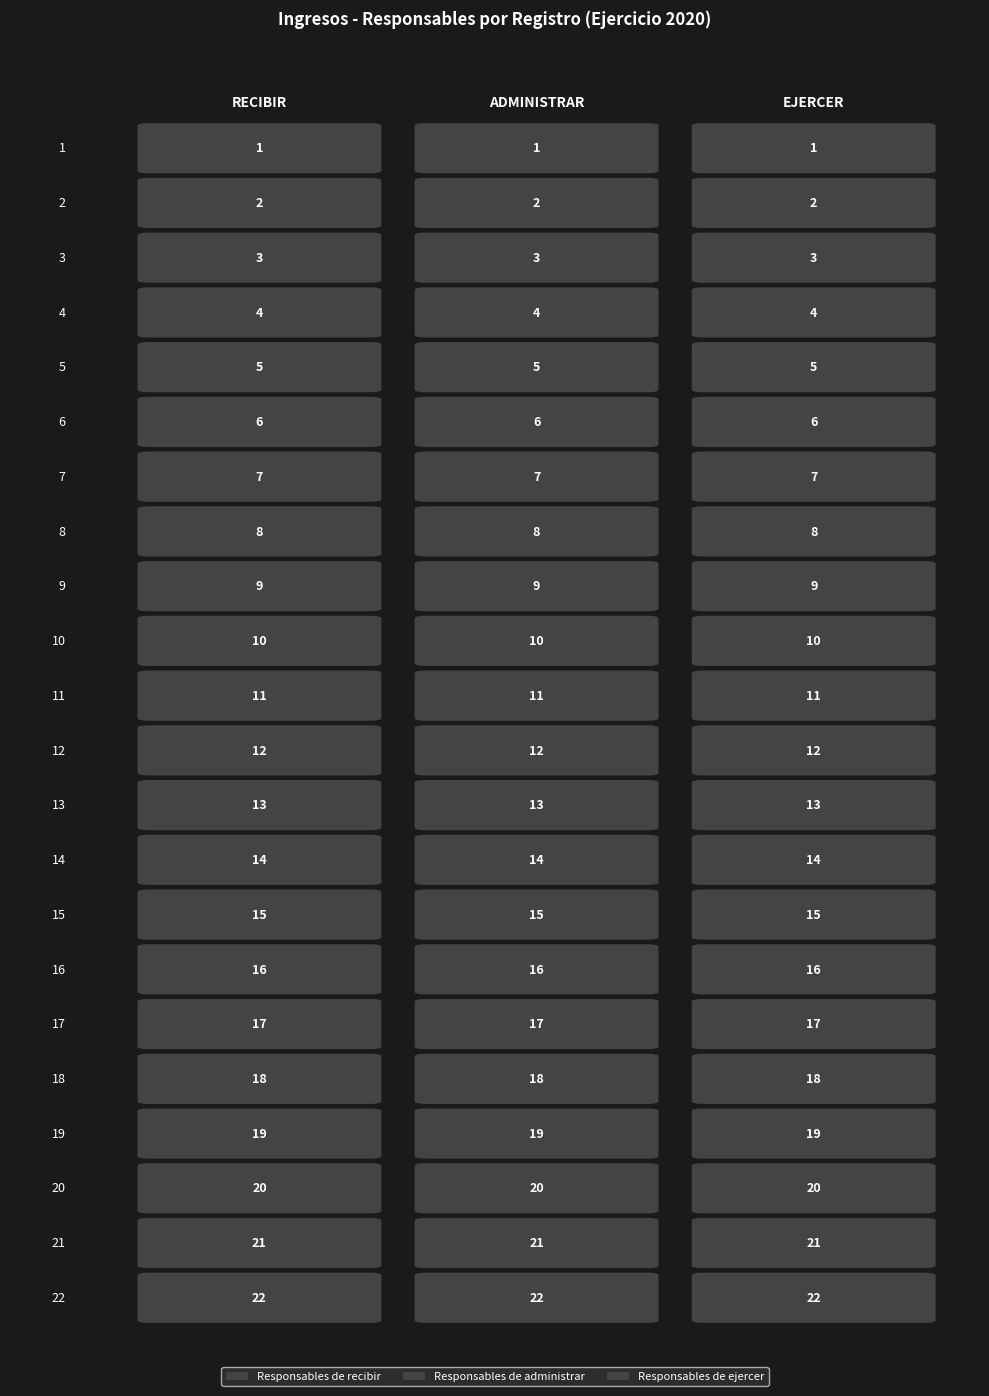

What is the total value across all series at 3?

9